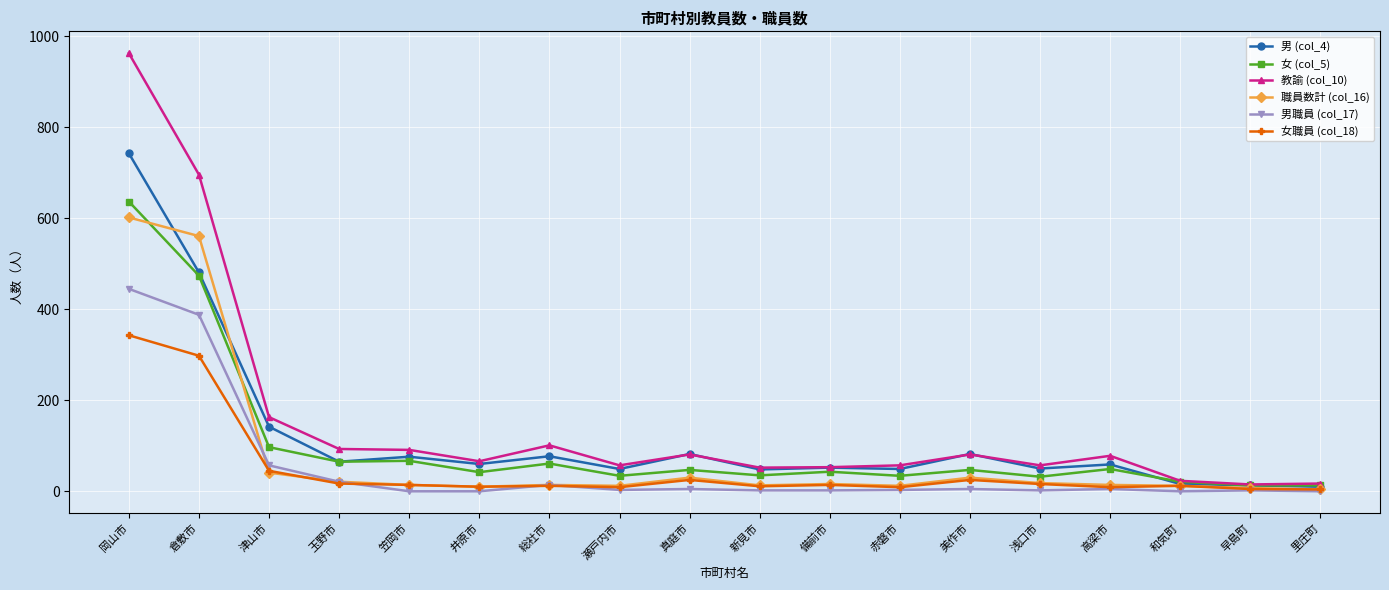

Between which two adjacent categories do 女職員 (col_18) and 職員数計 (col_16) first intersect?

倉敷市 and 津山市